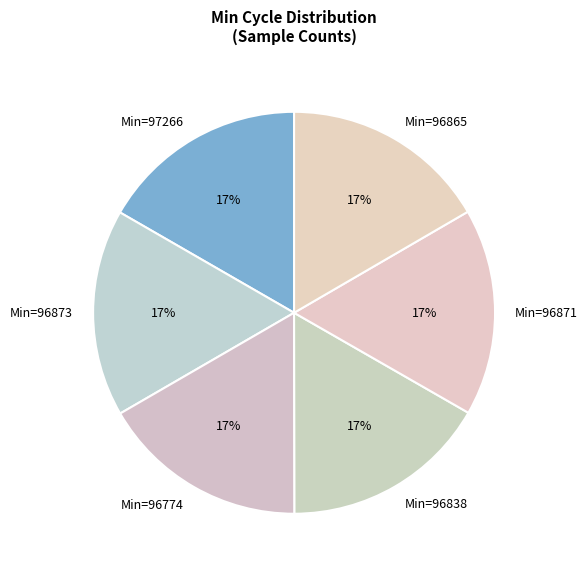

To the nearest percent, what is the average slice percentage?

17%